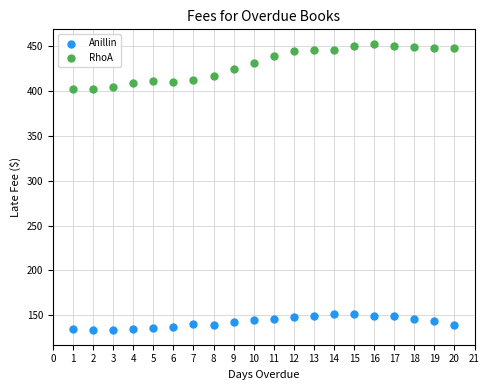

Across all data points, what is the range of Y values (max minus min)?

319.5